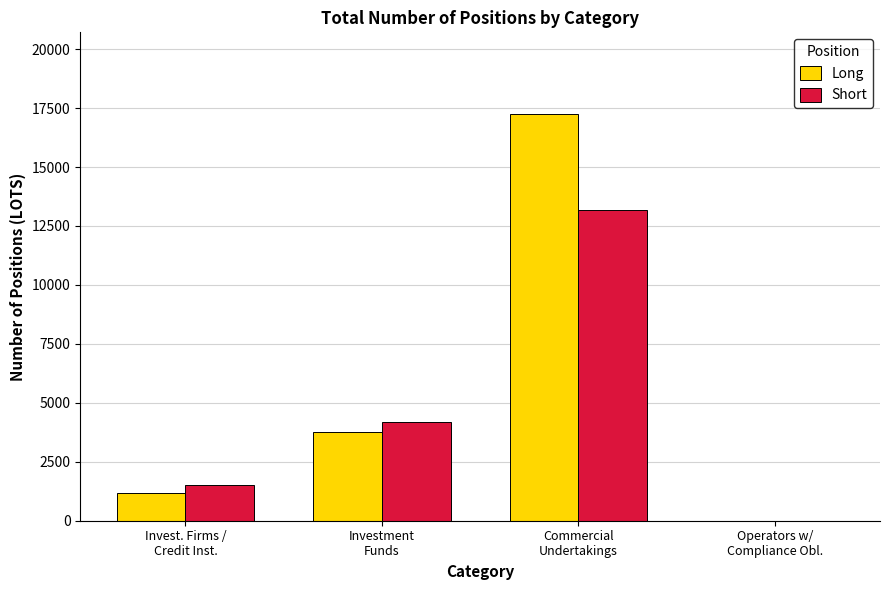

Where is Short nearest to the value 6594?

Investment
Funds